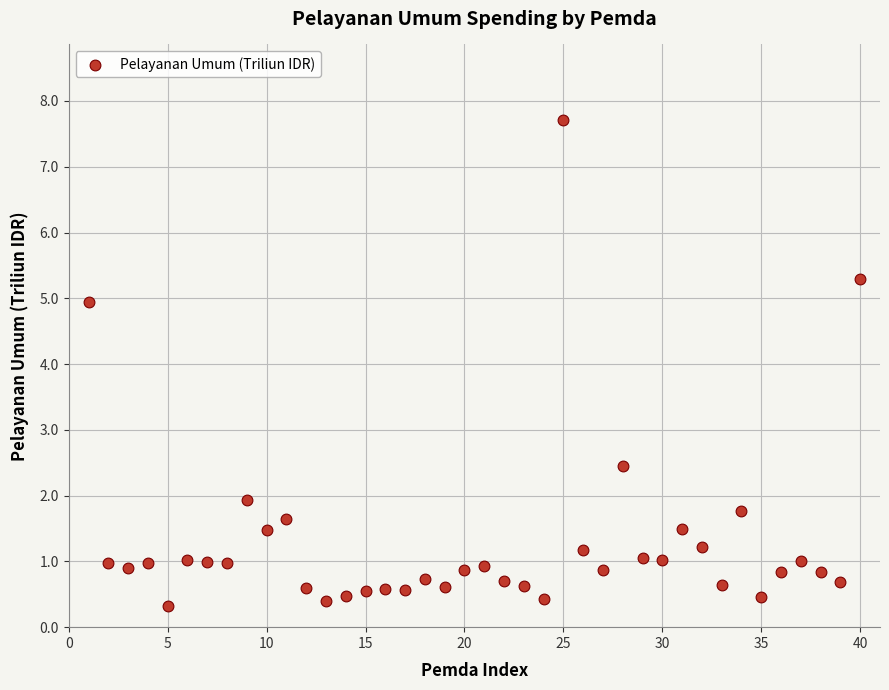

What is the range of Y values (max minus min)?

7.4